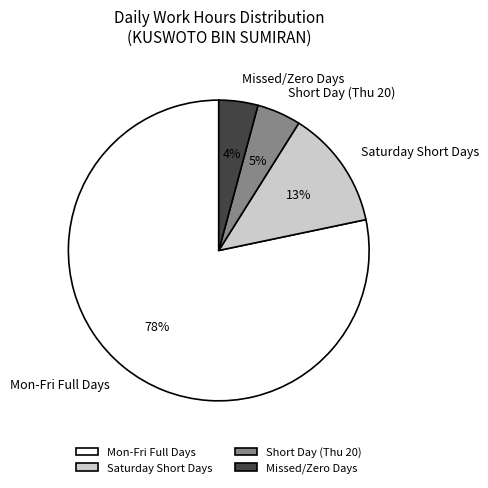

How many slices are in this pie chart?

4